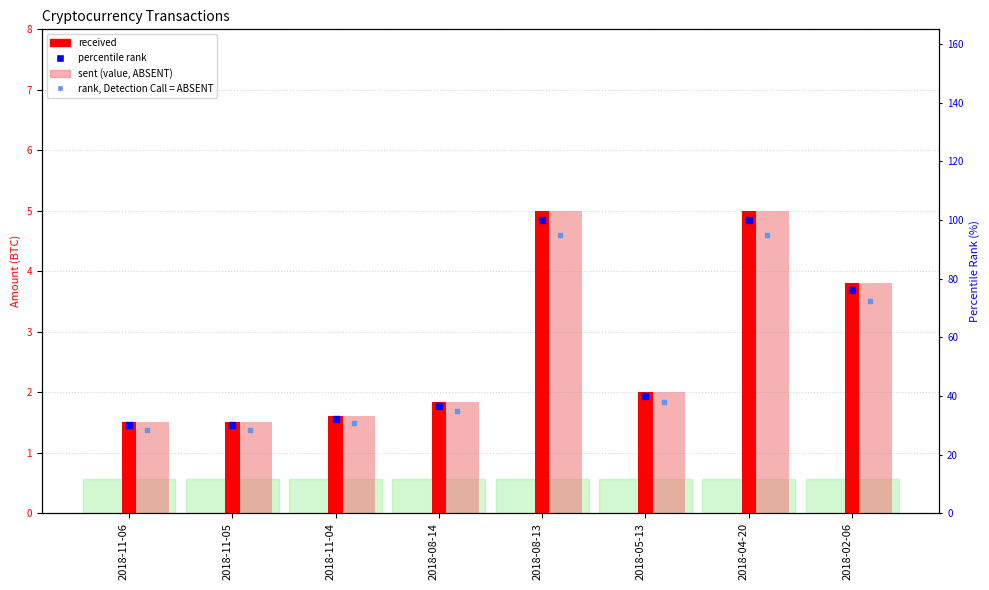

Which series contains the highest Y value?

rank percentile